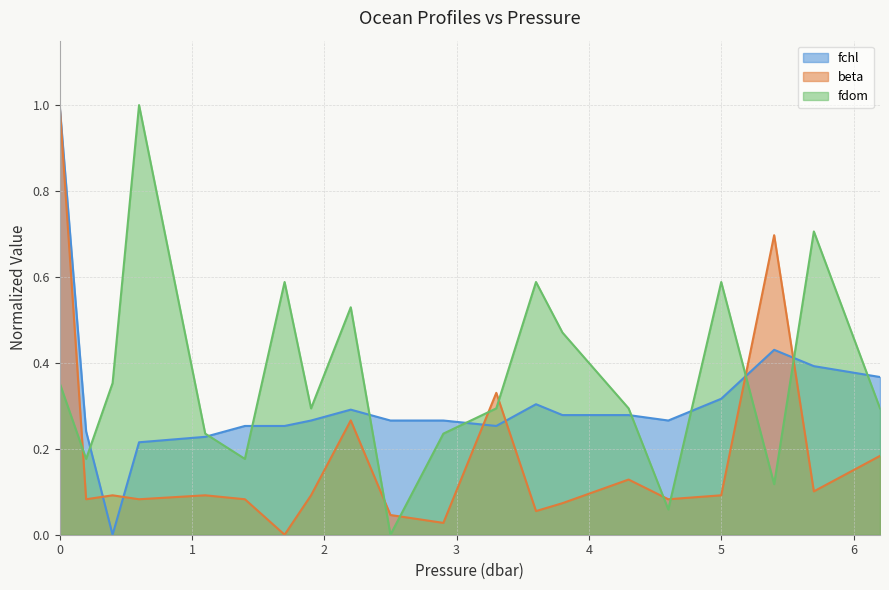

True or false: beta has more than 1 interior local peaks.

True